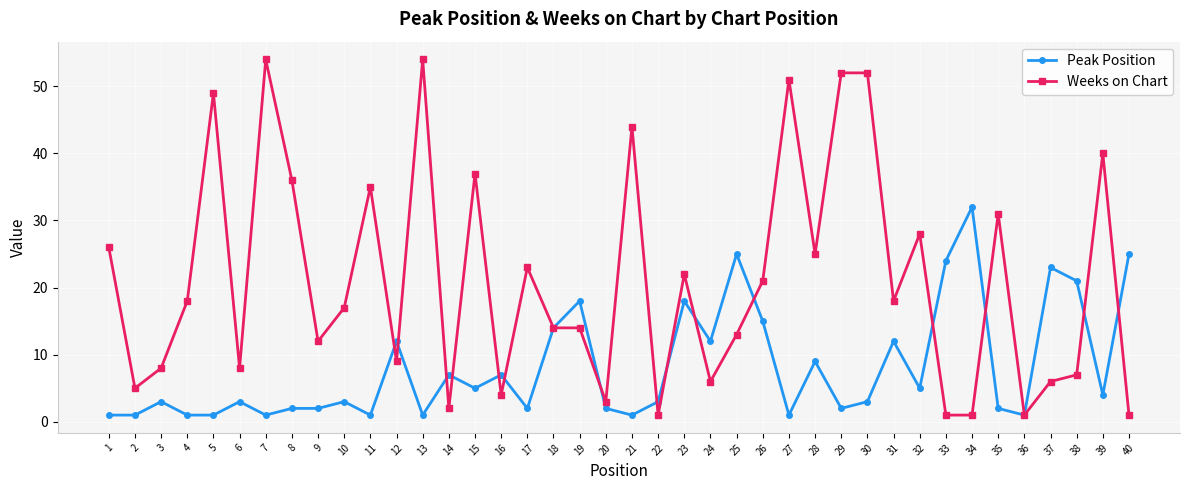

What is the highest value of the Peak Position series?

32